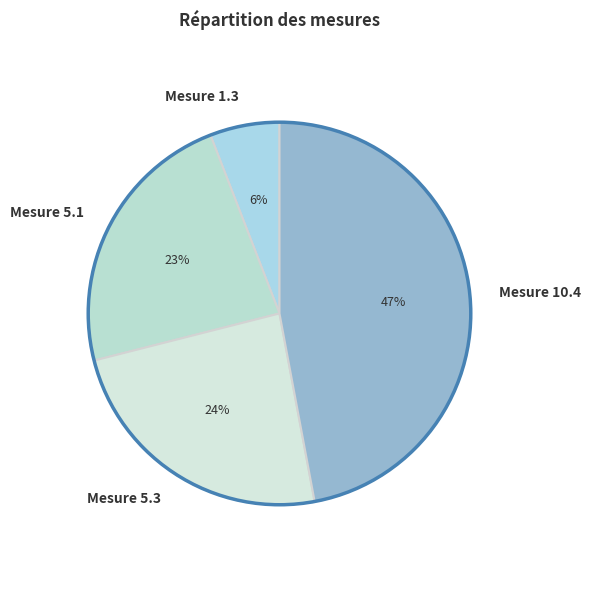

What is the smallest slice in the pie chart?

Mesure 1.3